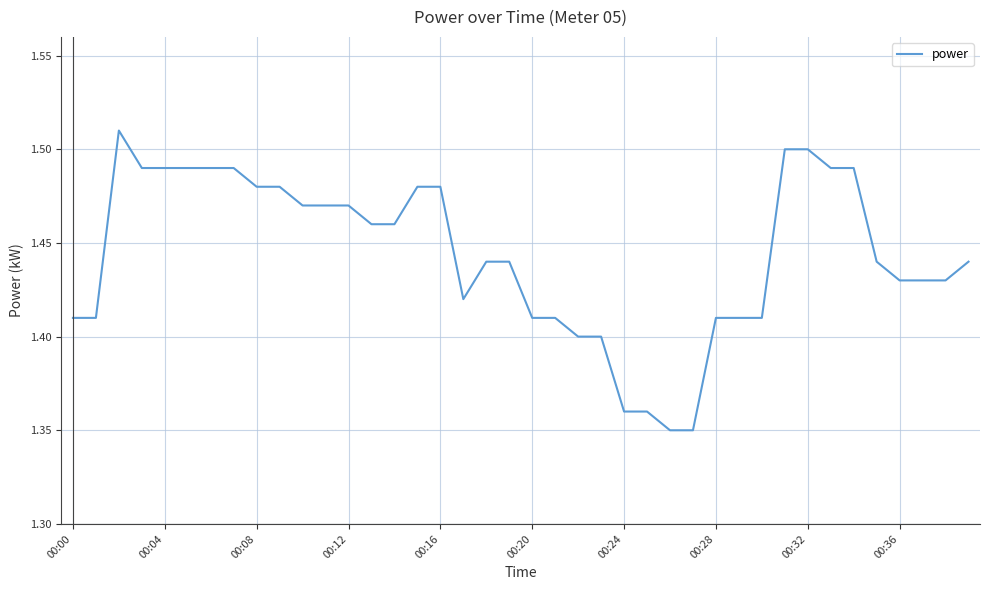

Between 00:12 and 00:00, which is larger?

00:12